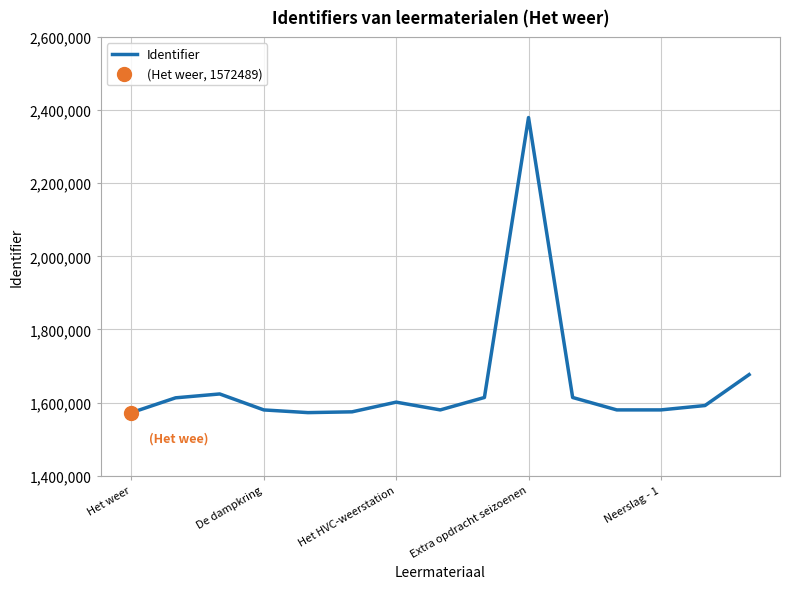

What is the maximum value shown in the chart?

2379506